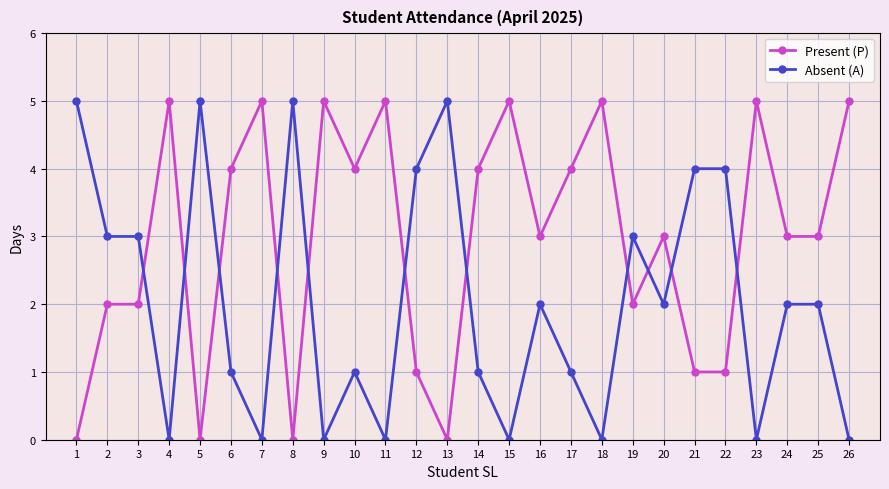

Reading right to left, list all the values displayed in this chart.

Present (P): 26=5	25=3	24=3	23=5	22=1	21=1	20=3	19=2	18=5	17=4	16=3	15=5	14=4	13=0	12=1	11=5	10=4	9=5	8=0	7=5	6=4	5=0	4=5	3=2	2=2	1=0
Absent (A): 26=0	25=2	24=2	23=0	22=4	21=4	20=2	19=3	18=0	17=1	16=2	15=0	14=1	13=5	12=4	11=0	10=1	9=0	8=5	7=0	6=1	5=5	4=0	3=3	2=3	1=5